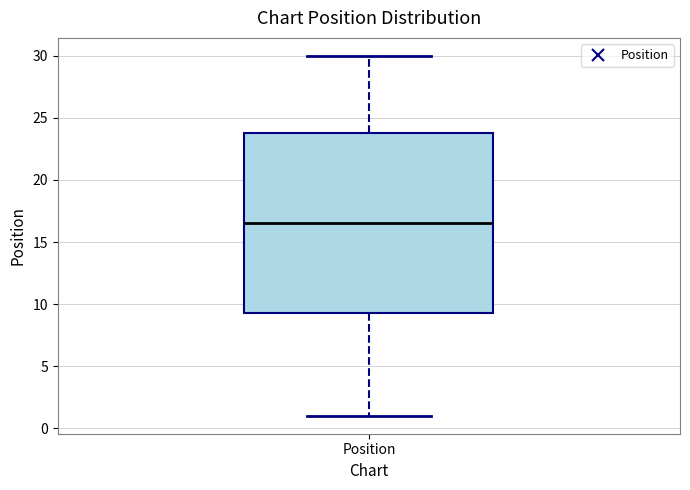

Transcribe this box plot: give where the median line is, the range the box spans, and where the two whiskers end, as read against the y-axis. The values are not printed on the chart, so give them approximately, as read against the axis.

median 16.5, box 9.5 to 24.0, whiskers 1.0 to 30.0